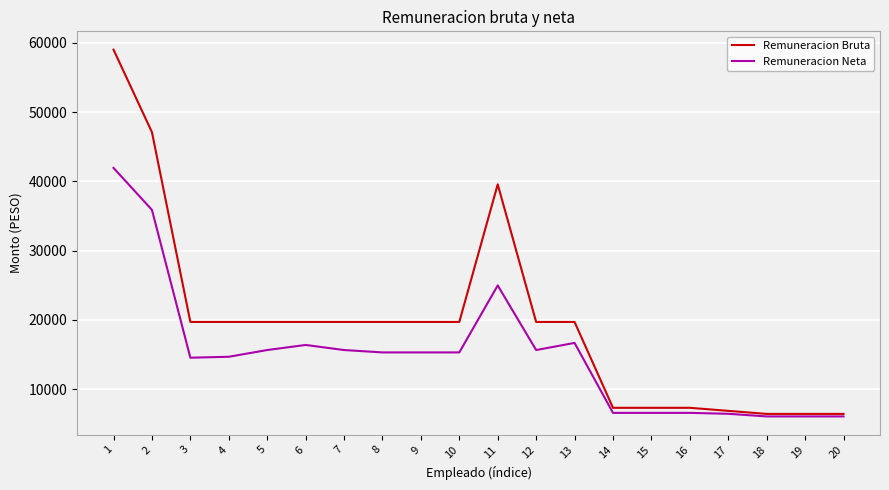

The value of Remuneracion Neta at 19 is 6062.9. True or false?

True